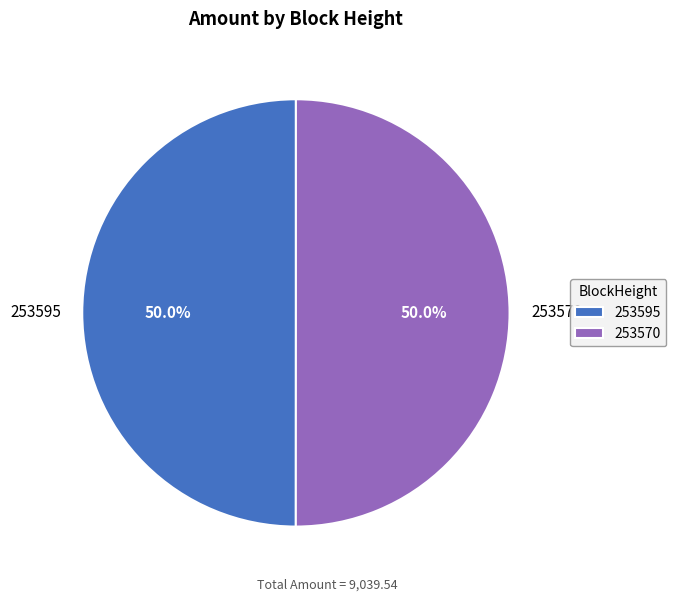

How much of the chart is everything except 253595?

50.0%